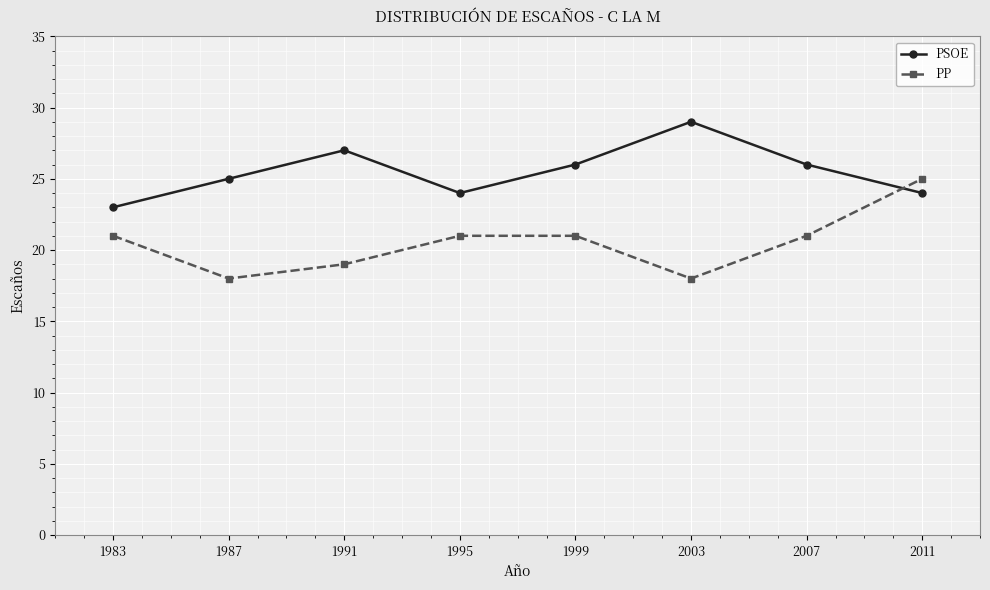

Does the chart have visible grid lines?

Yes